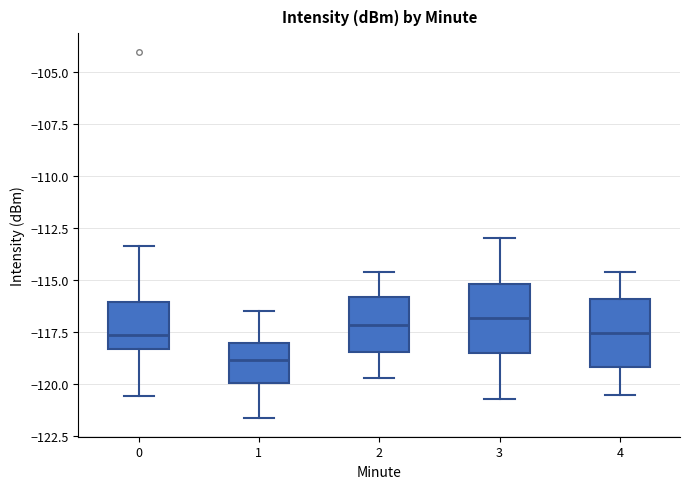

Which box's median line is the lowest?

1